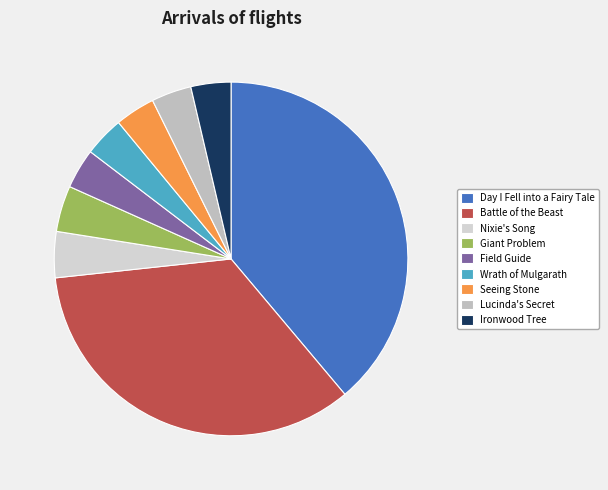

True or false: Nixie's Song accounts for 1% of the total.

False